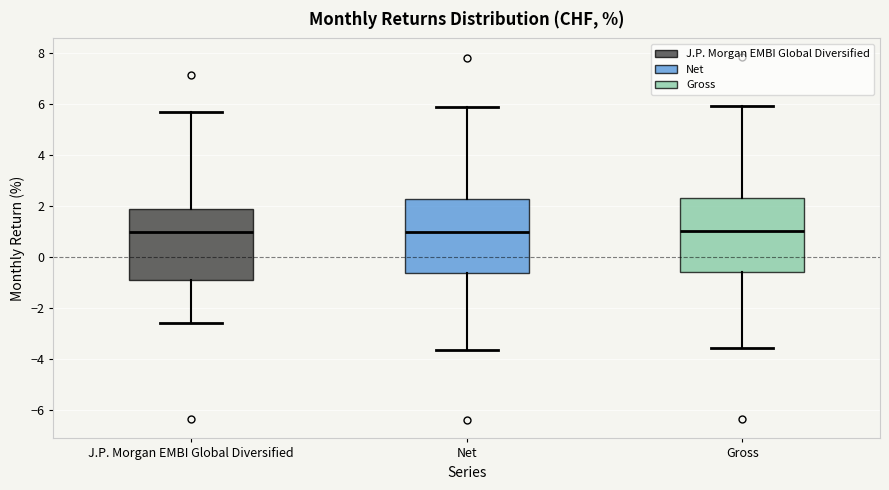

Where does the lower whisker of the box for J.P. Morgan EMBI Global Diversified end on the y-axis? The values are not printed on the chart, so give them approximately, as read against the axis.

-2.6